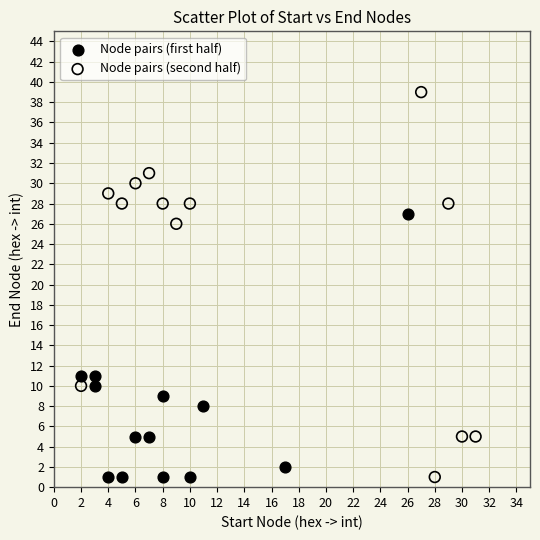

Which series has the largest Y range (max minus min)?

Node pairs (second half)